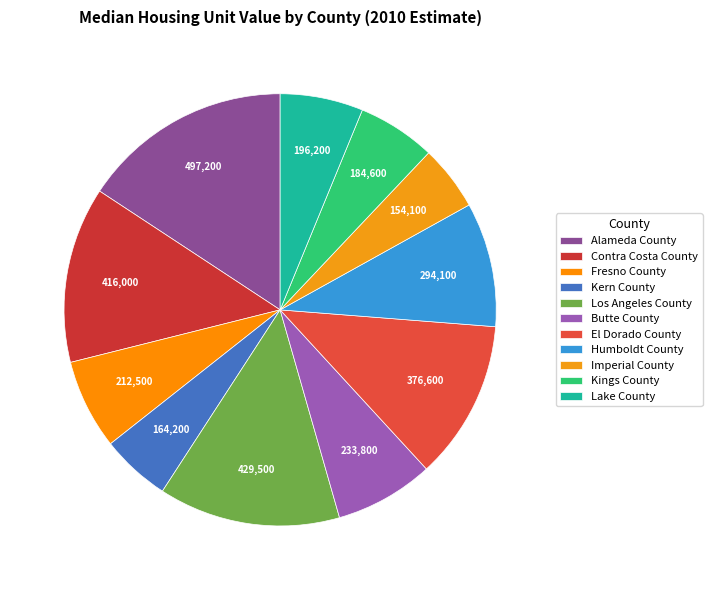

How many segments does this pie chart have?

11